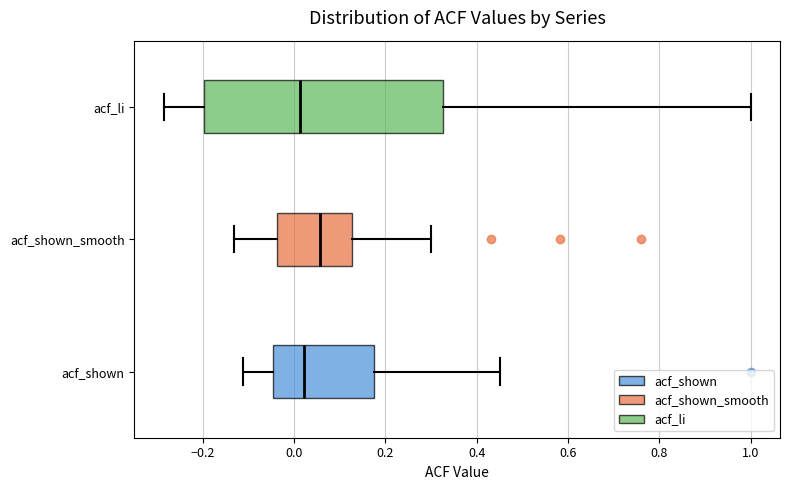

Reading bottom to top, transcribe this box plot: for each box, give where its median line is, the range the box spans, and where its two whiskers end, as read against the x-axis. The values are not printed on the chart, so give them approximately, as read against the axis.

acf_shown: median 0.02, box -0.04 to 0.18, whiskers -0.12 to 0.46
acf_shown_smooth: median 0.06, box -0.04 to 0.12, whiskers -0.14 to 0.30
acf_li: median 0.02, box -0.20 to 0.32, whiskers -0.28 to 1.00